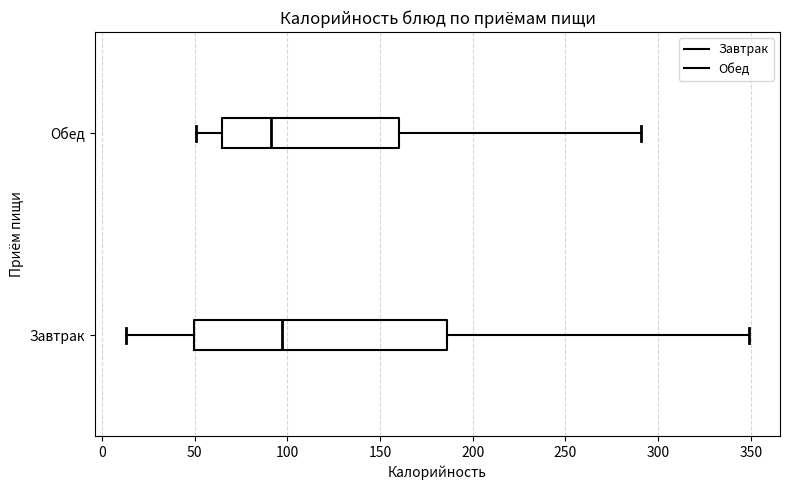

Where is the right edge of the box for Завтрак on the x-axis? The values are not printed on the chart, so give them approximately, as read against the axis.

185